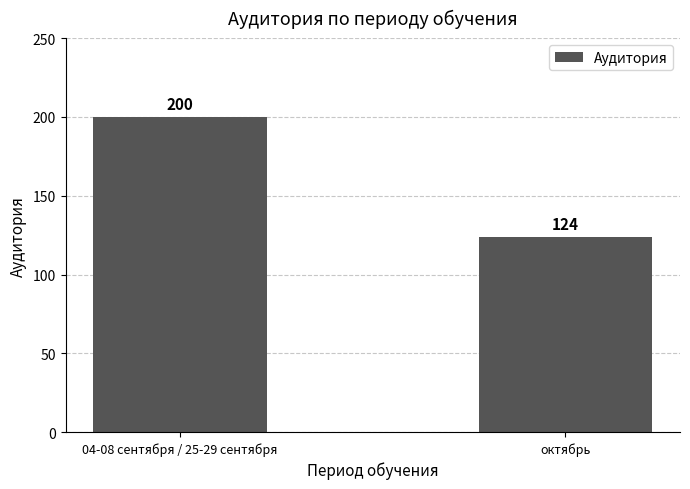

Between октябрь and 04-08 сентября / 25-29 сентября, which is larger?

04-08 сентября / 25-29 сентября